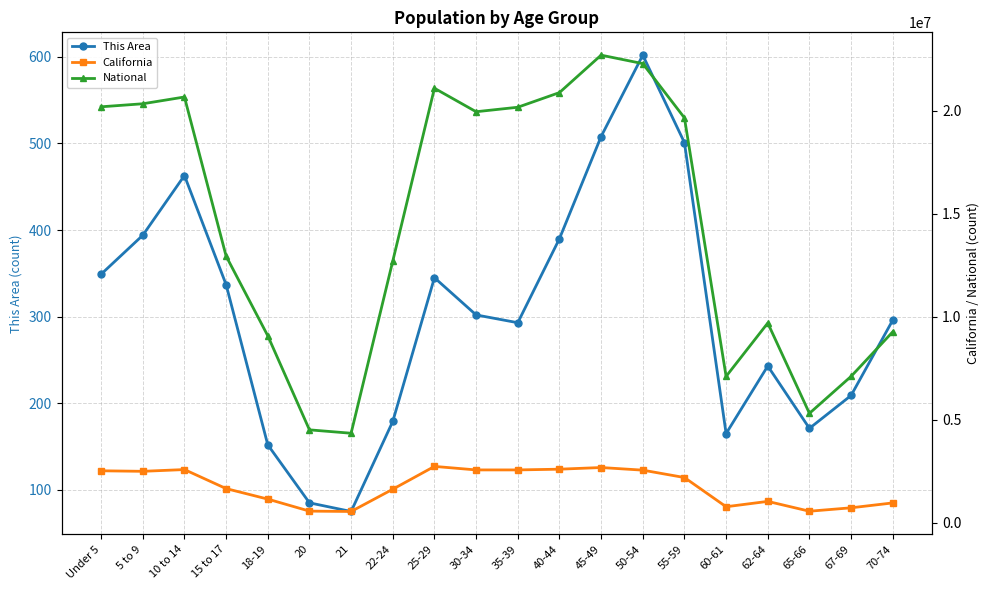

What are all the series names shown in the legend?

This Area, California, National